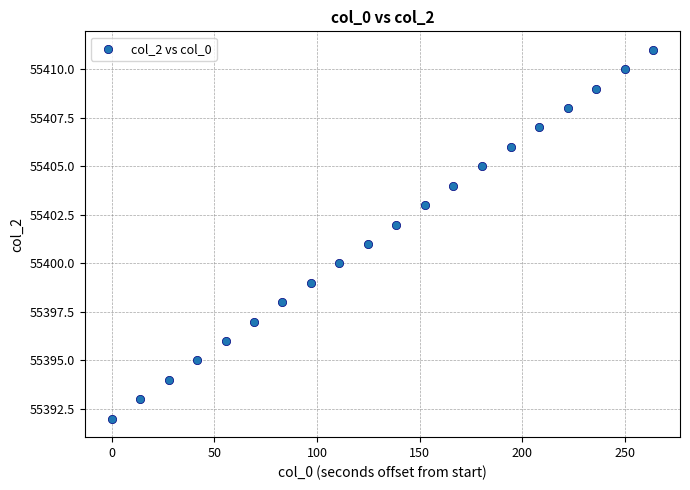

What is the range of Y values (max minus min)?

19